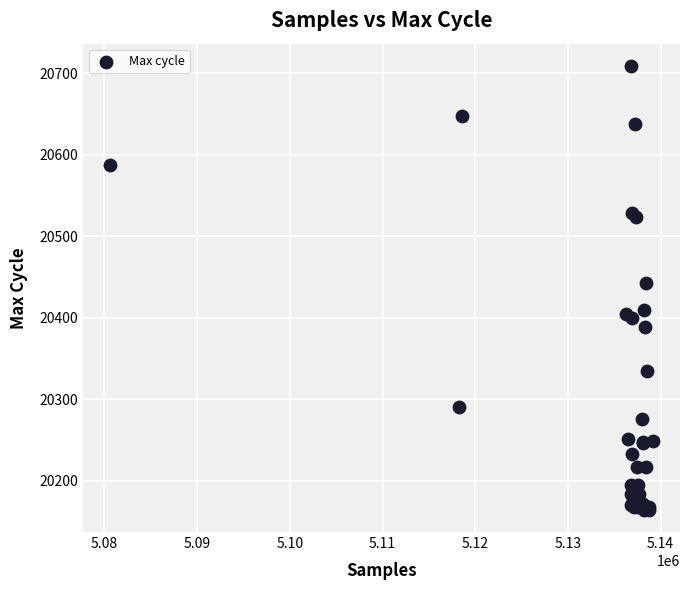

What Y value in the scatter plot is closest to 20436?

20443